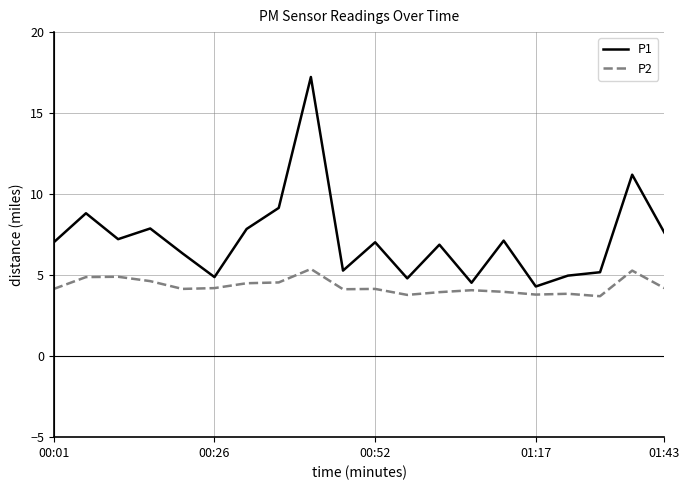

Rank the series by their maximum value, from highest to lowest.

P1, P2